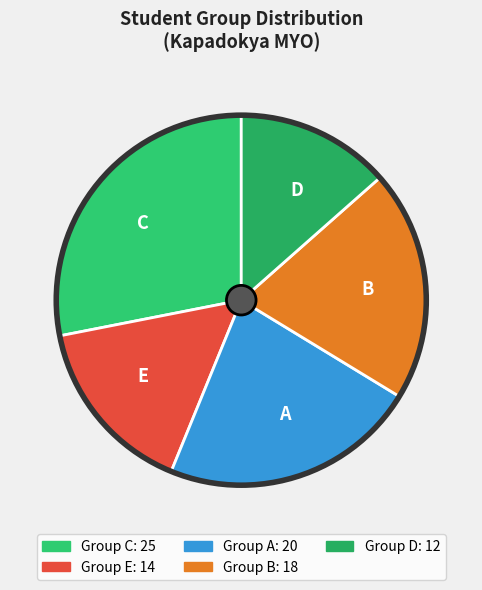

Is there a majority slice in this chart?

No